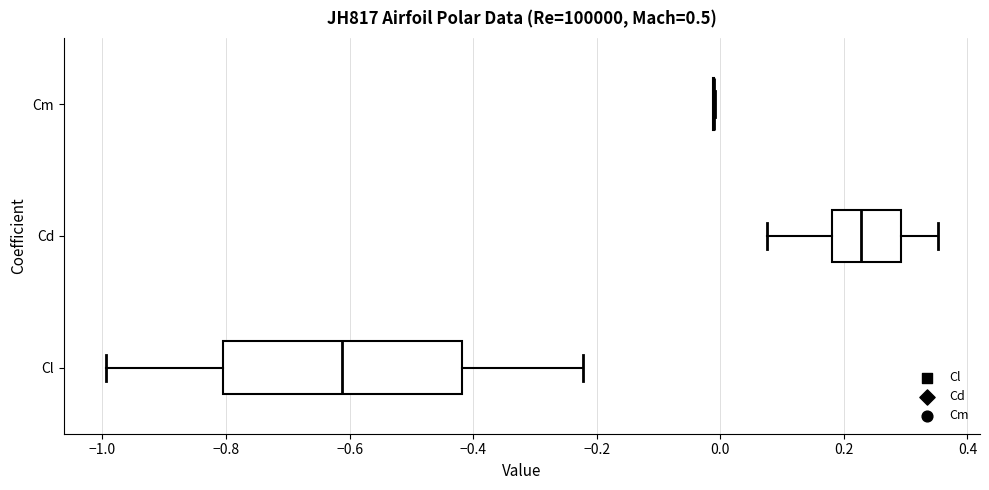

Reading bottom to top, transcribe this box plot: for each box, give where its median line is, the range the box spans, and where its two whiskers end, as read against the x-axis. The values are not printed on the chart, so give them approximately, as read against the axis.

Cl: median -0.62, box -0.80 to -0.42, whiskers -1.00 to -0.22
Cd: median 0.22, box 0.18 to 0.30, whiskers 0.08 to 0.36
Cm: box collapsed to a line at -0.02, whiskers -0.02 to 0.00